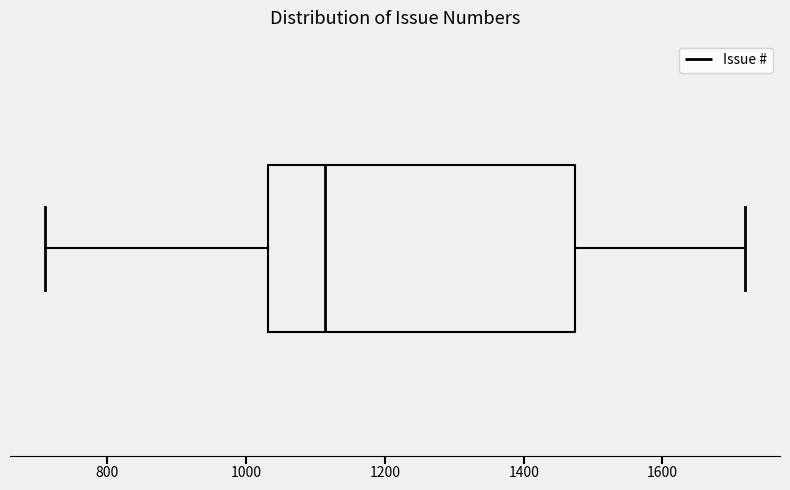

Read this box plot against the x-axis: the position of the median line, the range covered by the box, and the ends of both whiskers. The values are not printed on the chart, so give them approximately, as read against the axis.

median 1120, box 1040 to 1480, whiskers 720 to 1720